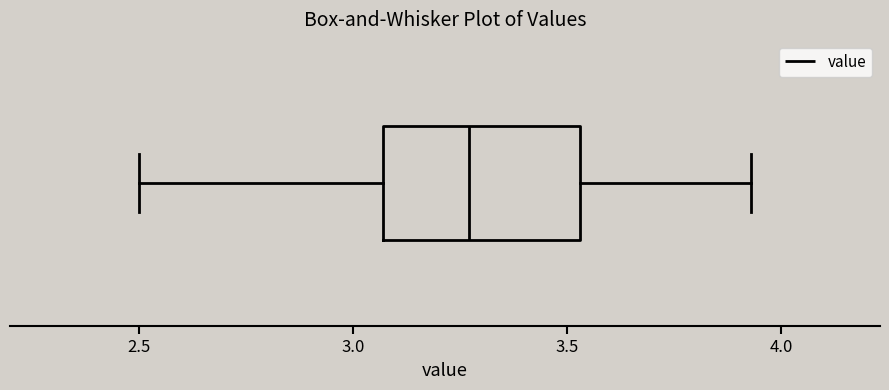

Where does the left whisker of the box end on the x-axis? The values are not printed on the chart, so give them approximately, as read against the axis.

2.50